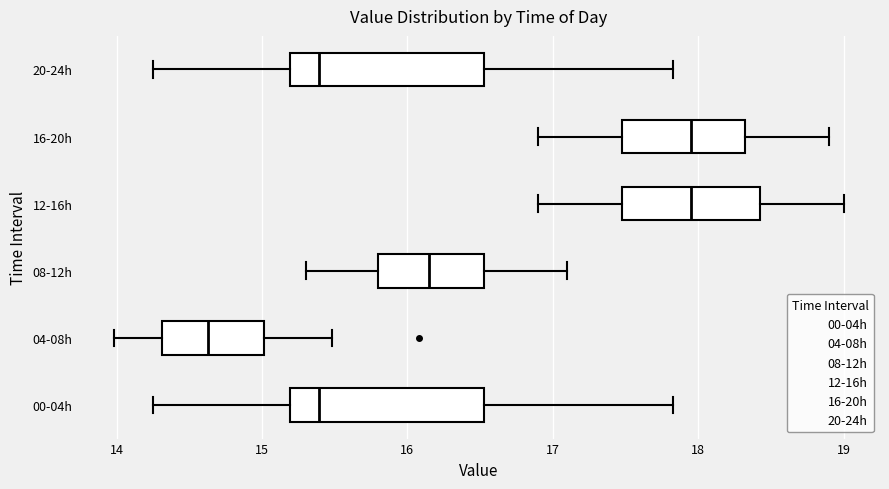

Reading bottom to top, read every box against the x-axis: the position of its median line, the range the box covers, and the ends of its whiskers. The values are not printed on the chart, so give them approximately, as read against the axis.

00-04h: median 15.4, box 15.2 to 16.5, whiskers 14.3 to 17.8
04-08h: median 14.6, box 14.3 to 15.0, whiskers 14.0 to 15.5
08-12h: median 16.2, box 15.8 to 16.5, whiskers 15.3 to 17.1
12-16h: median 18.0, box 17.5 to 18.4, whiskers 16.9 to 19.0
16-20h: median 18.0, box 17.5 to 18.3, whiskers 16.9 to 18.9
20-24h: median 15.4, box 15.2 to 16.5, whiskers 14.3 to 17.8